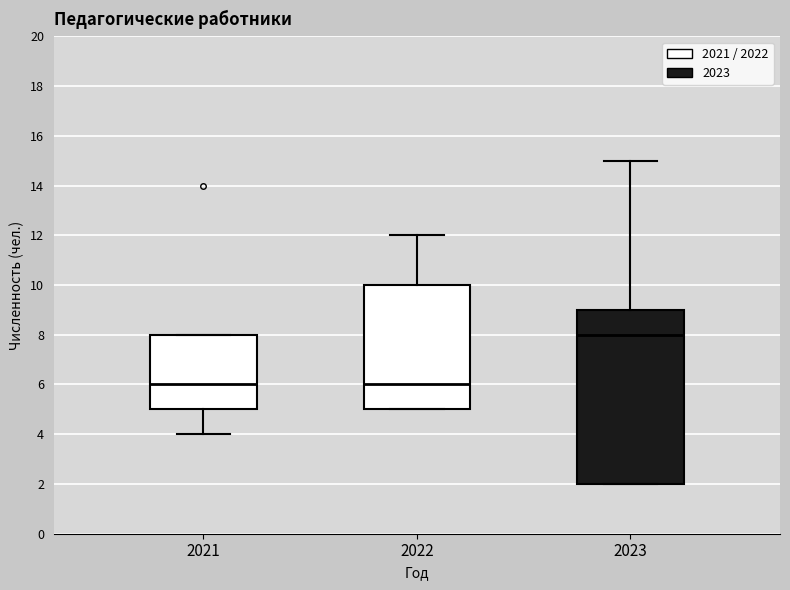

Comparing the boxes themselves (not the whiskers), which one is the tallest?

2023